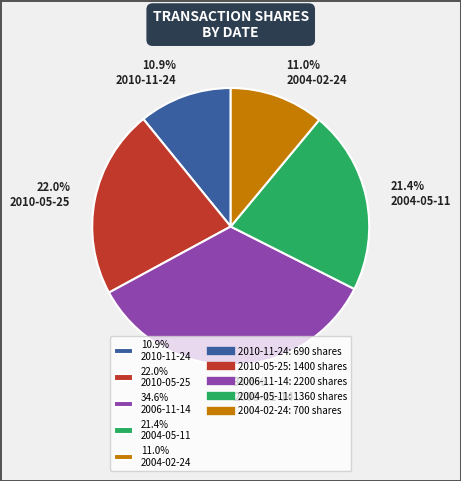

Which has a higher value, 11.0% 2004-02-24 or 34.6% 2006-11-14?

34.6% 2006-11-14